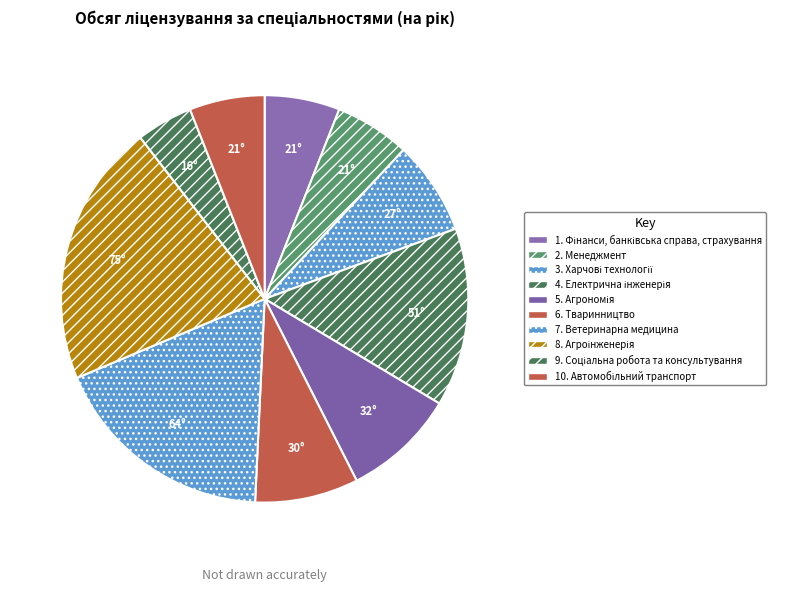

Count the number of slices in the pie.

10